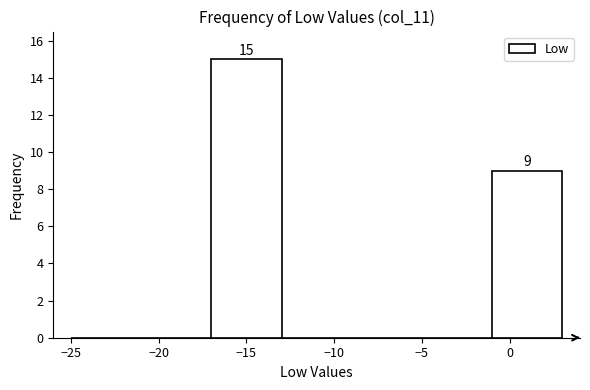

Over which range of the x-axis is the bar tallest?

-17 to -13